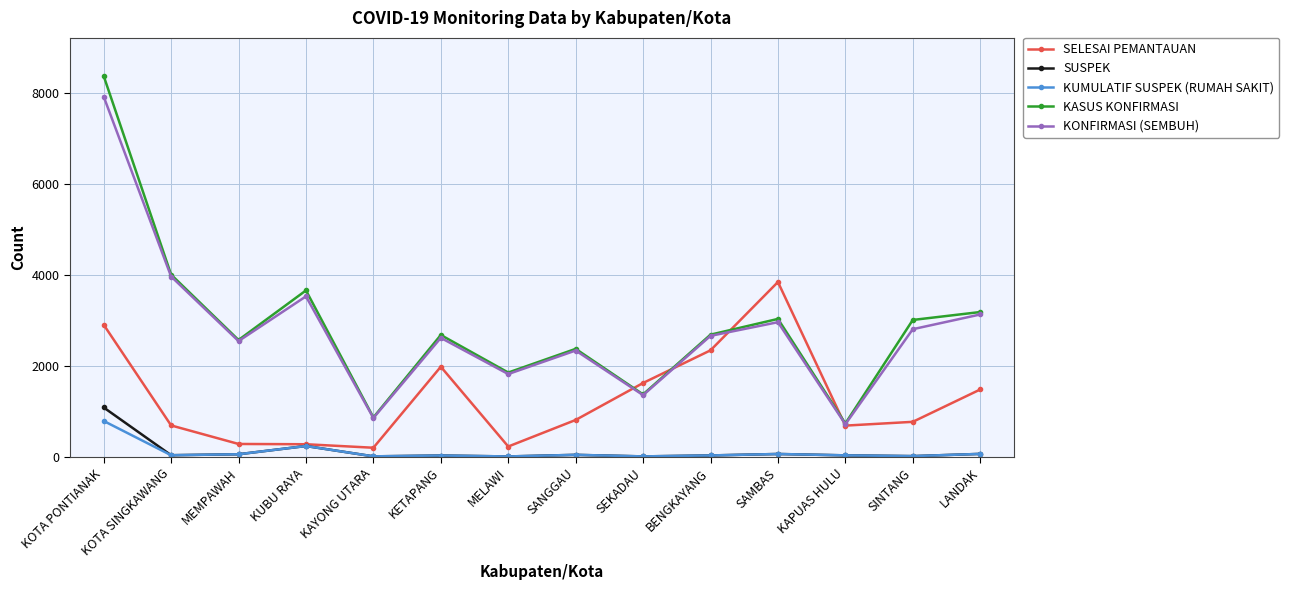

What is the approximate value of KASUS KONFIRMASI at MEMPAWAH, to the nearest 50?

2550